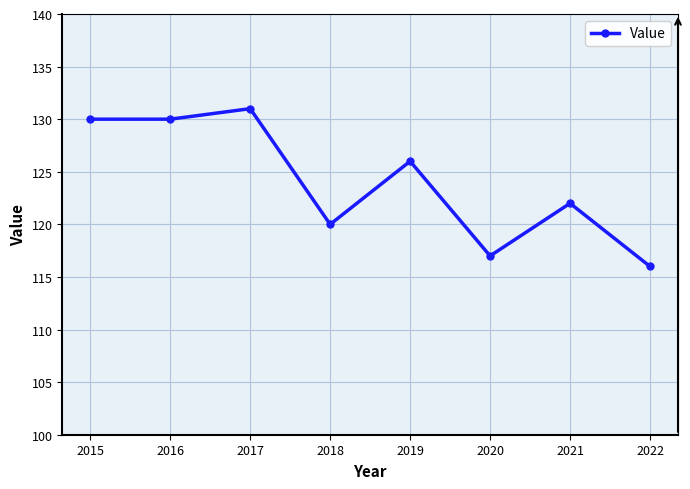

At which category does the chart reach its minimum across all series?

2022